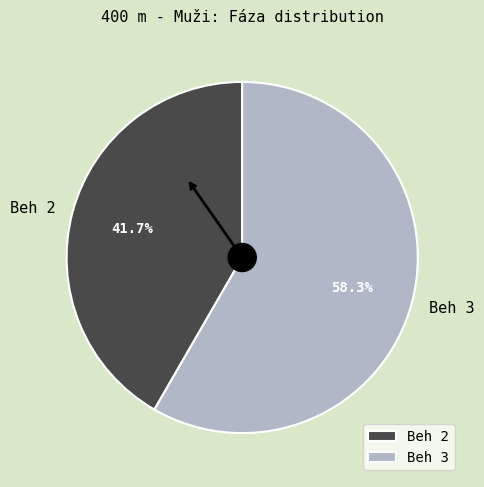

The Beh 3 slice represents 49% of the pie. True or false?

False